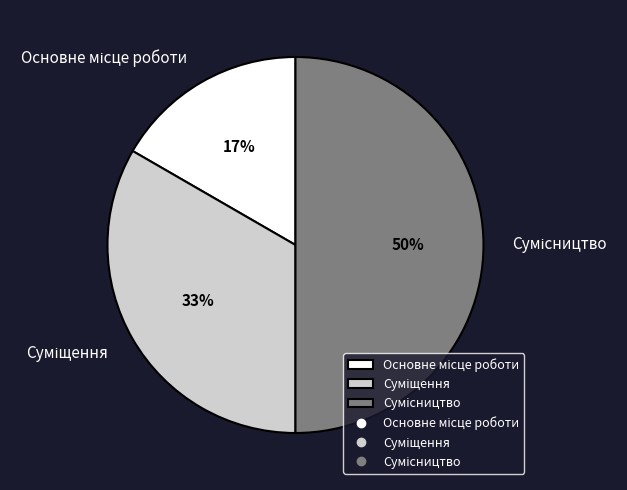

To the nearest percent, what is the average slice percentage?

33%